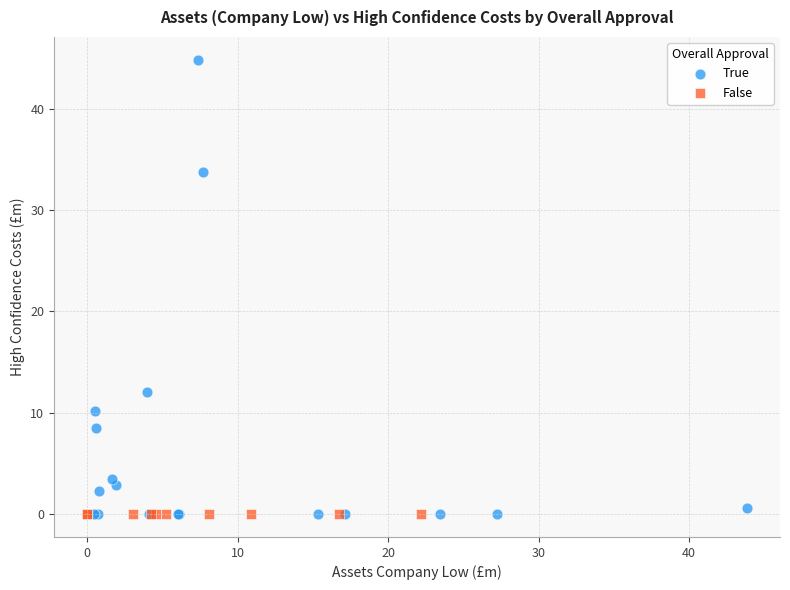

Which series reaches the maximum Y coordinate?

True